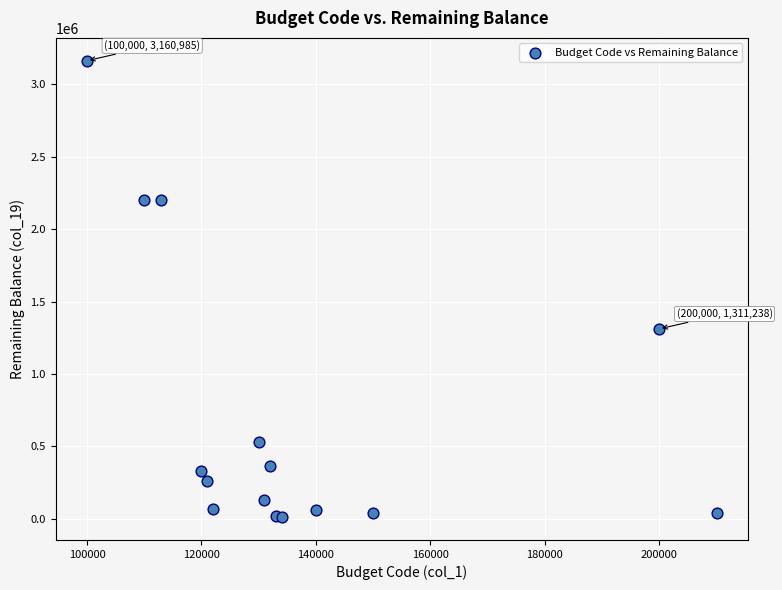

What Y value in the scatter plot is closest to 1586742?

1311238.4